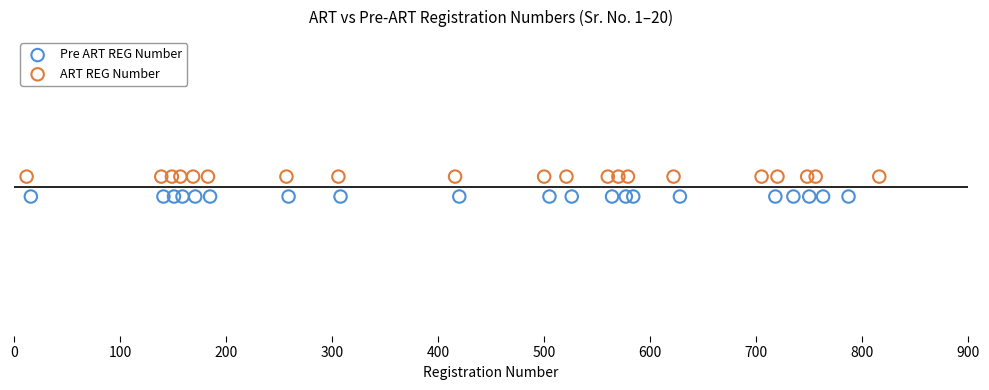

What are all the series names shown in the legend?

Pre ART REG Number, ART REG Number